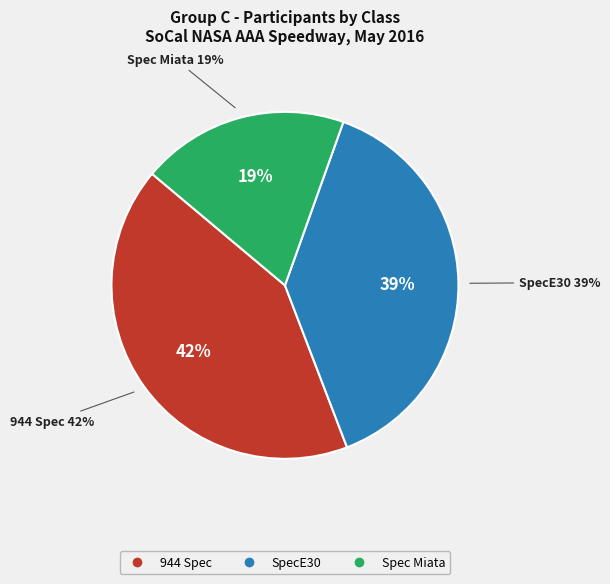

What is the total percentage of Spec Miata and SpecE30?

58.1%